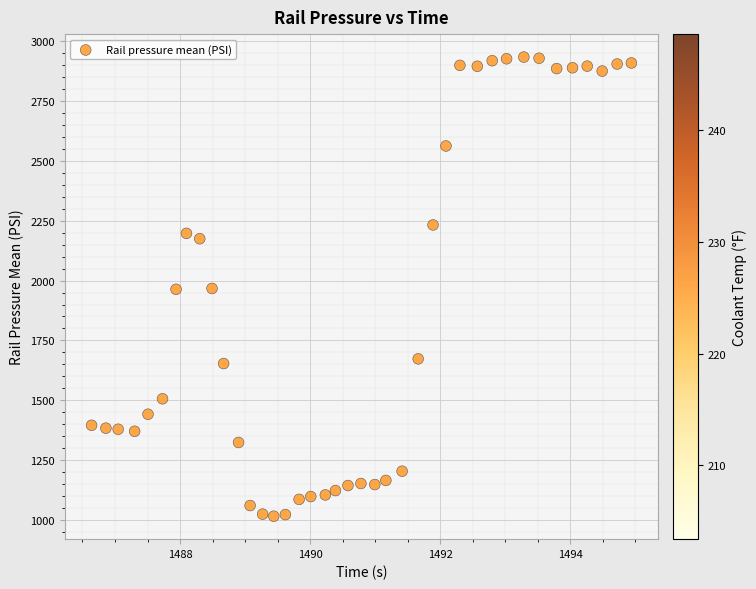

What is the range of X values (max minus min)?

8.3